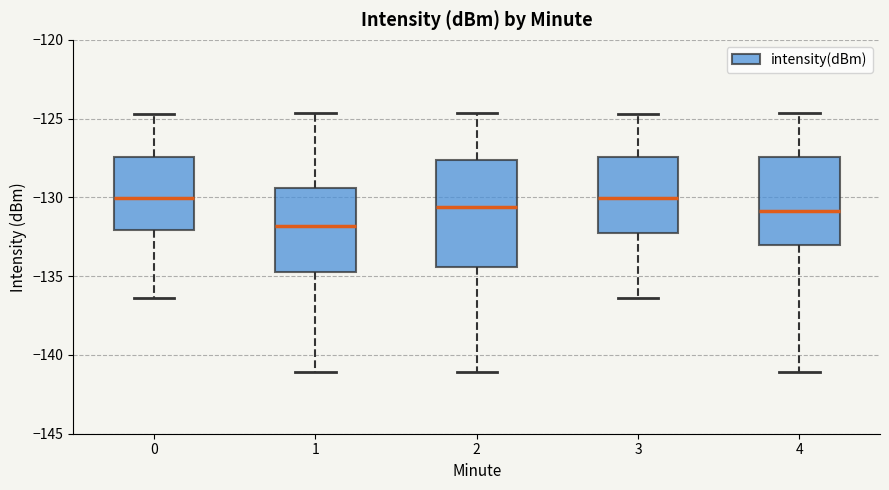

Reading left to right, transcribe this box plot: for each box, give where its median line is, the range the box spans, and where its two whiskers end, as read against the y-axis. The values are not printed on the chart, so give them approximately, as read against the axis.

0: median -130.0, box -132.0 to -127.5, whiskers -136.5 to -124.5
1: median -132.0, box -134.5 to -129.5, whiskers -141.0 to -124.5
2: median -130.5, box -134.5 to -127.5, whiskers -141.0 to -124.5
3: median -130.0, box -132.0 to -127.5, whiskers -136.5 to -124.5
4: median -131.0, box -133.0 to -127.5, whiskers -141.0 to -124.5